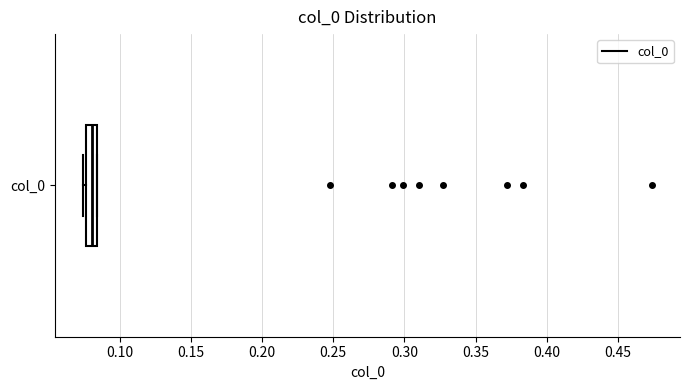

Read this box plot against the x-axis: the position of the median line, the range covered by the box, and the ends of both whiskers. The values are not printed on the chart, so give them approximately, as read against the axis.

median 0.080, box 0.075 to 0.085, whiskers 0.075 (just left of the box's left edge) to 0.085